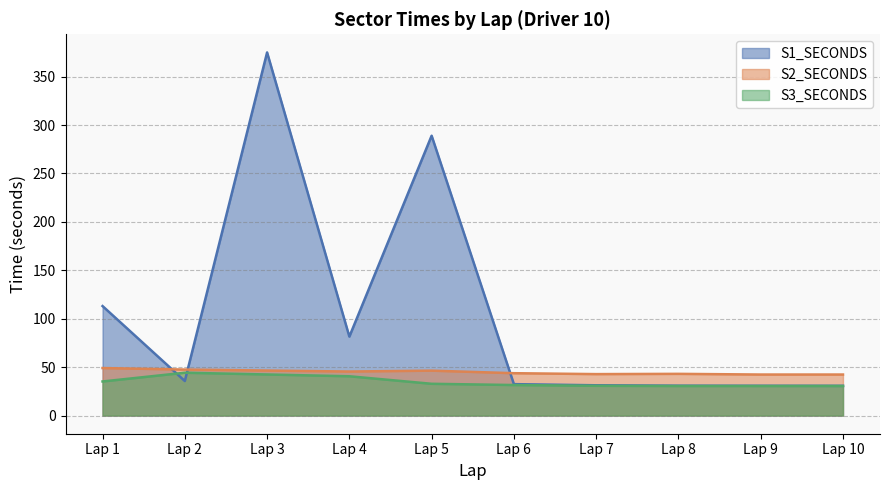

At which category does S3_SECONDS reach its first local peak?

Lap 2